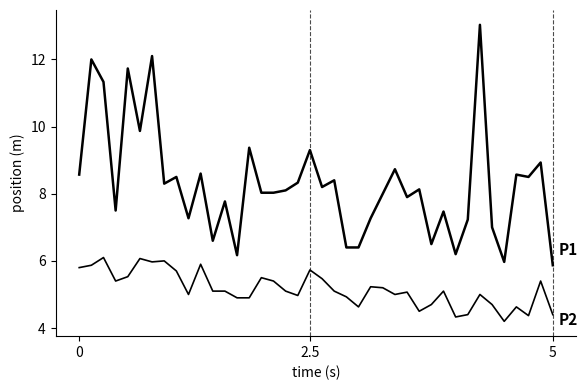

How many lines are shown in the chart?

2